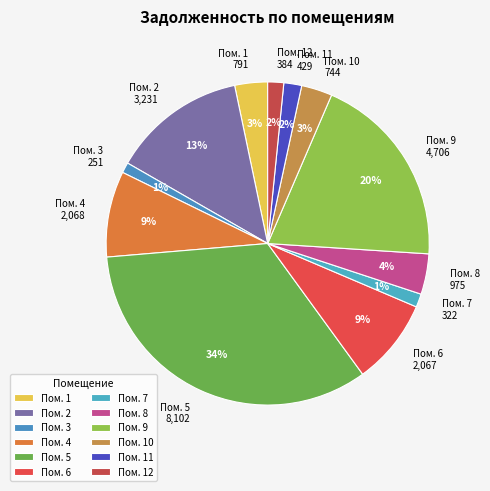

Count the number of slices in the pie.

12